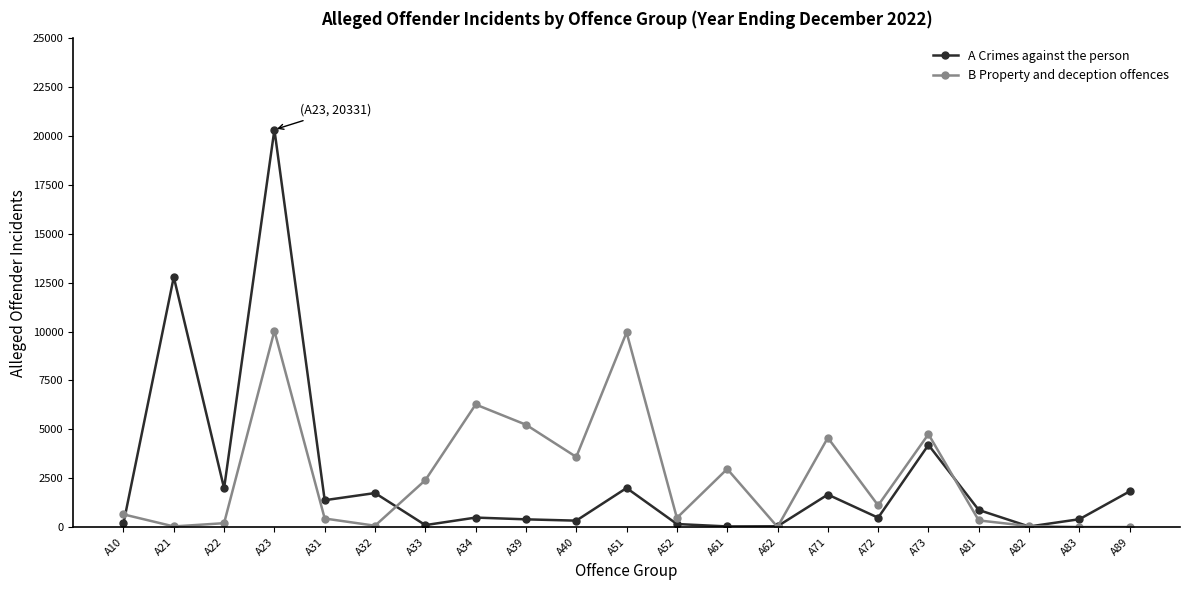

Where does the A Crimes against the person series first go above 484?

A21